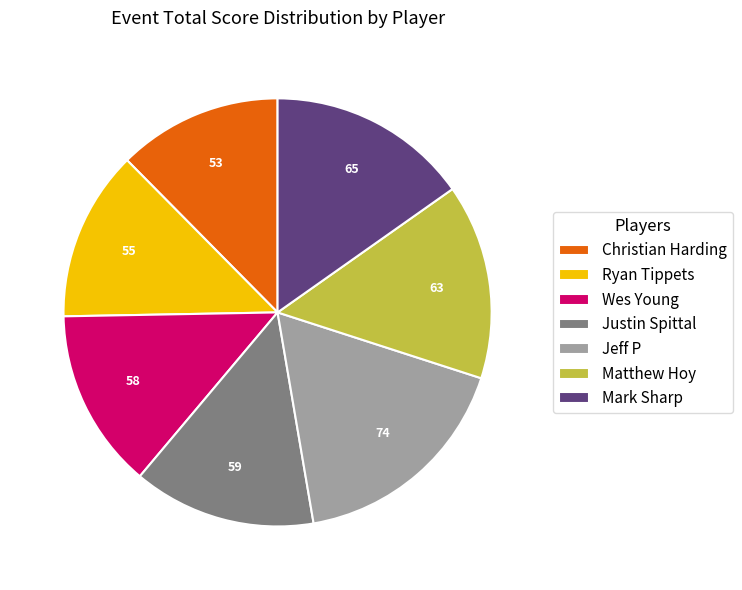

Between Christian Harding and Justin Spittal, which is larger?

Justin Spittal